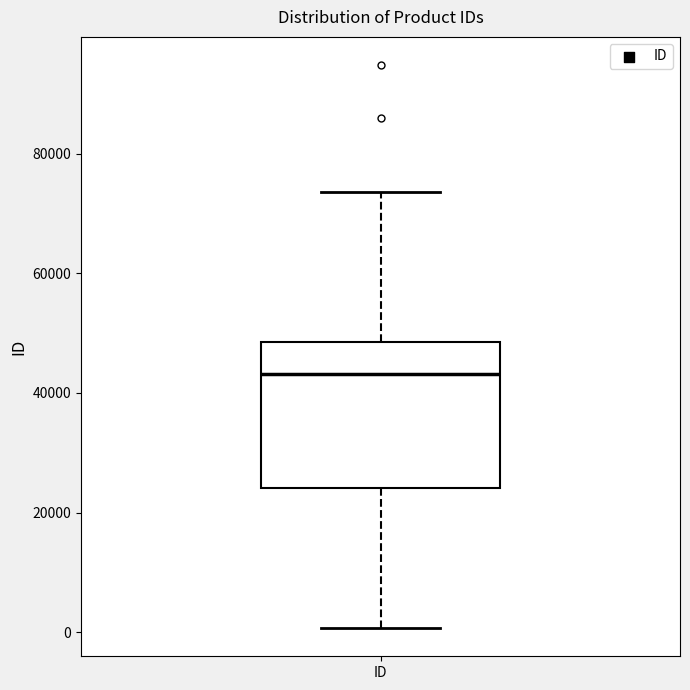

Transcribe this box plot: give where the median line is, the range the box spans, and where the two whiskers end, as read against the y-axis. The values are not printed on the chart, so give them approximately, as read against the axis.

median 44000, box 24000 to 48000, whiskers 0 to 74000